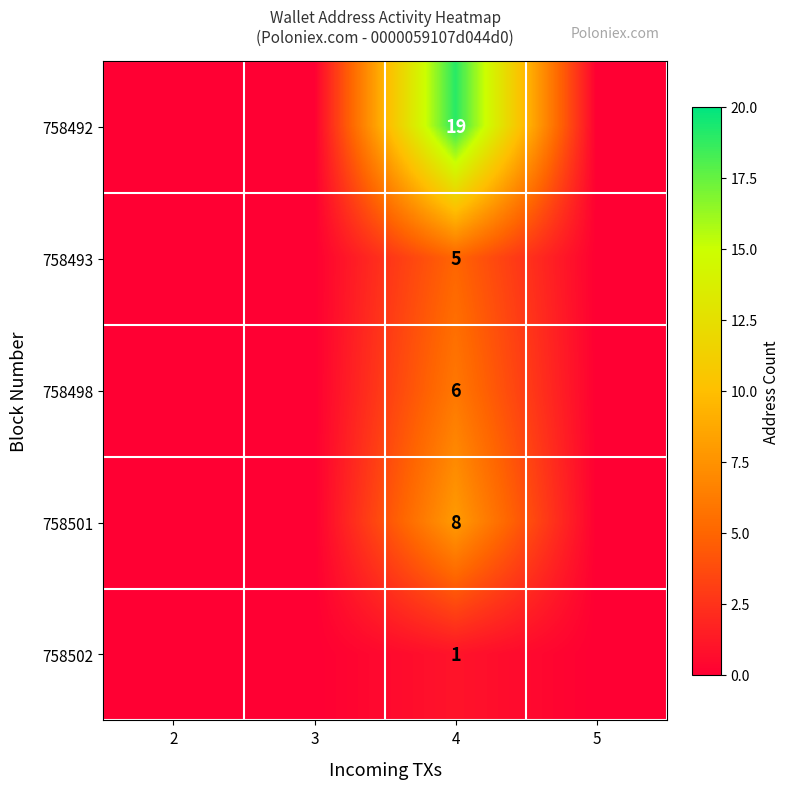

The value of 758493 at 4 is 7. True or false?

False